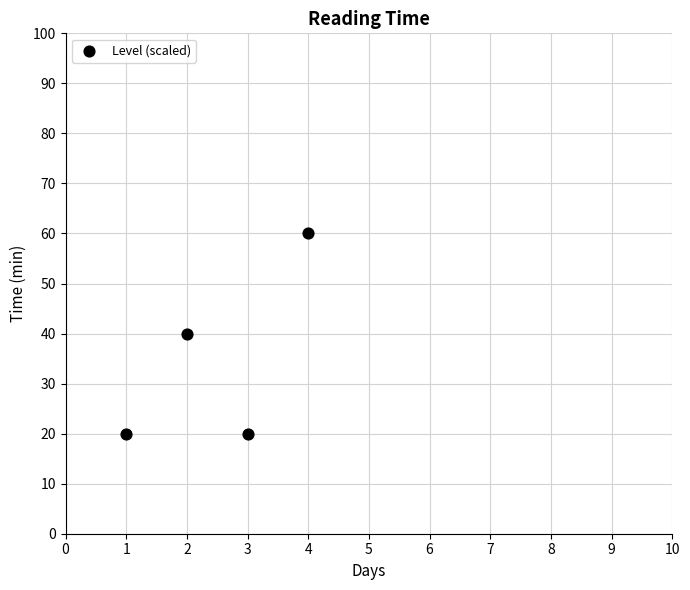

What is the average Y value?

35